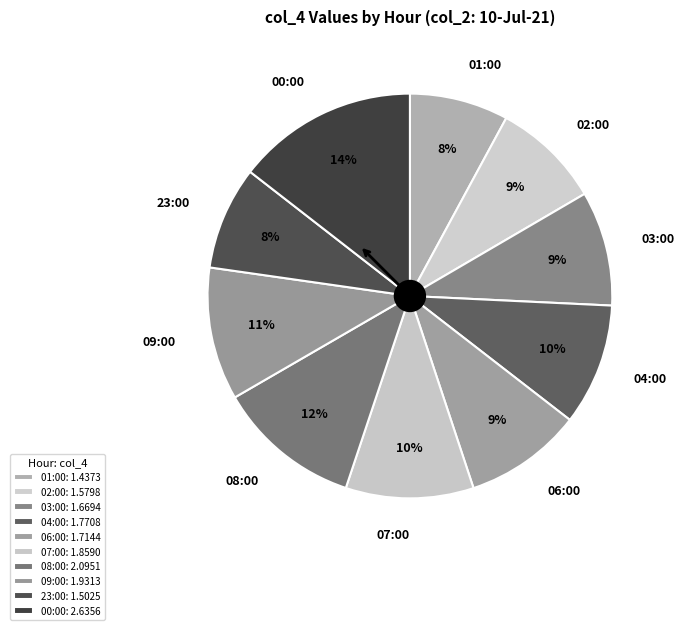

Count the number of slices in the pie.

10